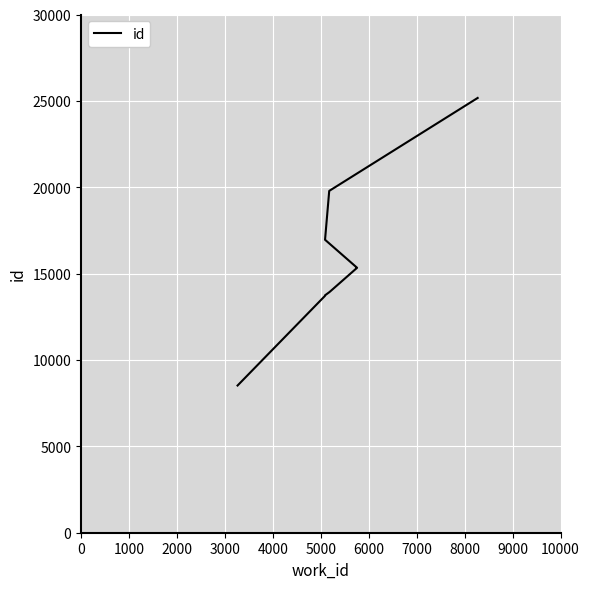

What is the difference between the maximum and second lowest values?

11454